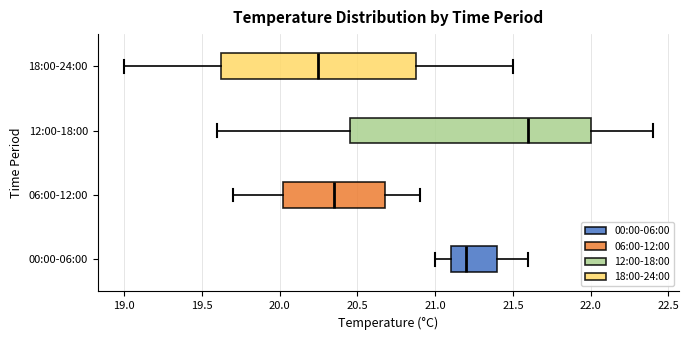

Where is the left edge of the box for 18:00-24:00 on the x-axis? The values are not printed on the chart, so give them approximately, as read against the axis.

19.65